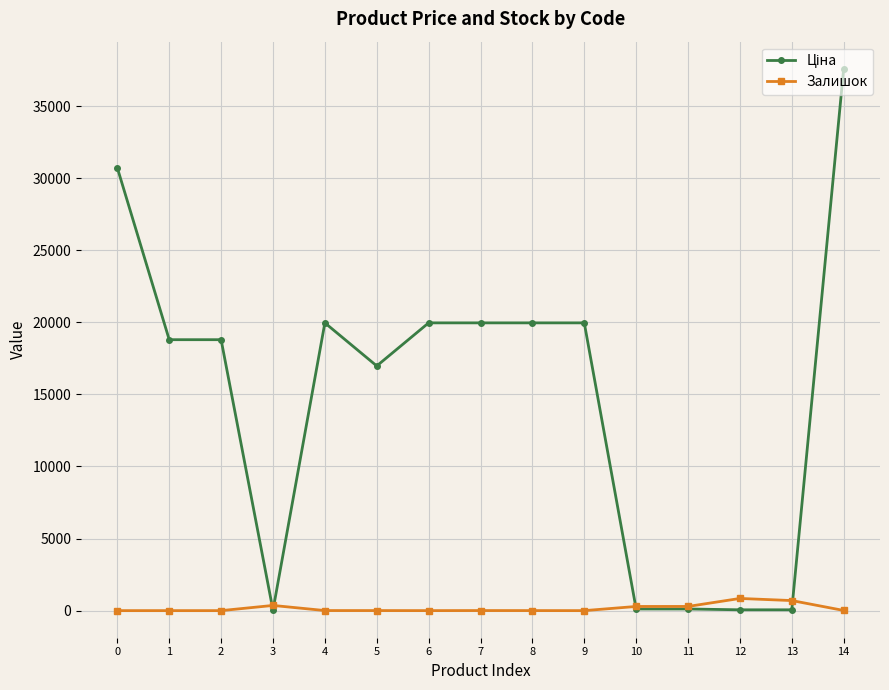

What is the difference between the highest and lowest values at 1?

18796.8